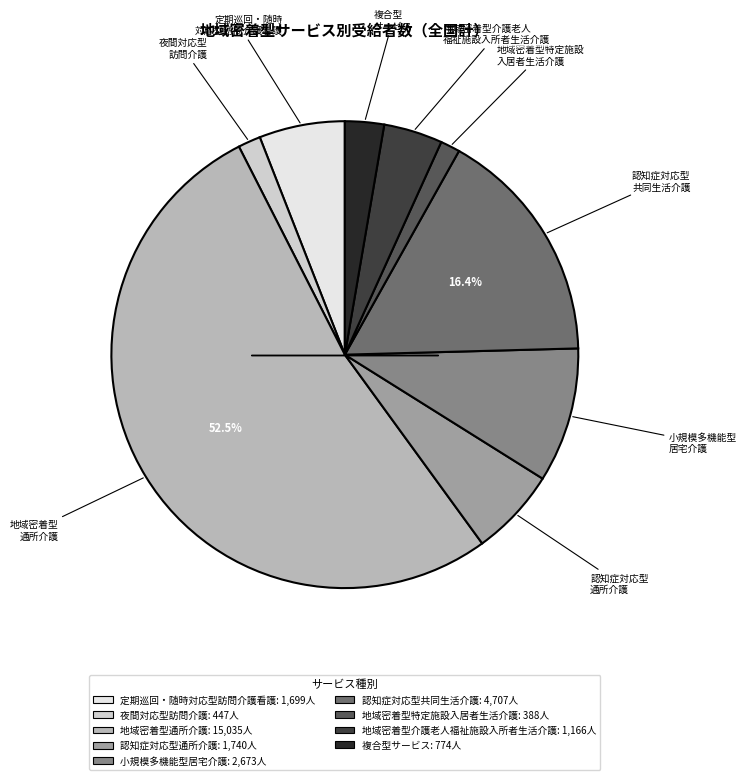

How many slices are in this pie chart?

9